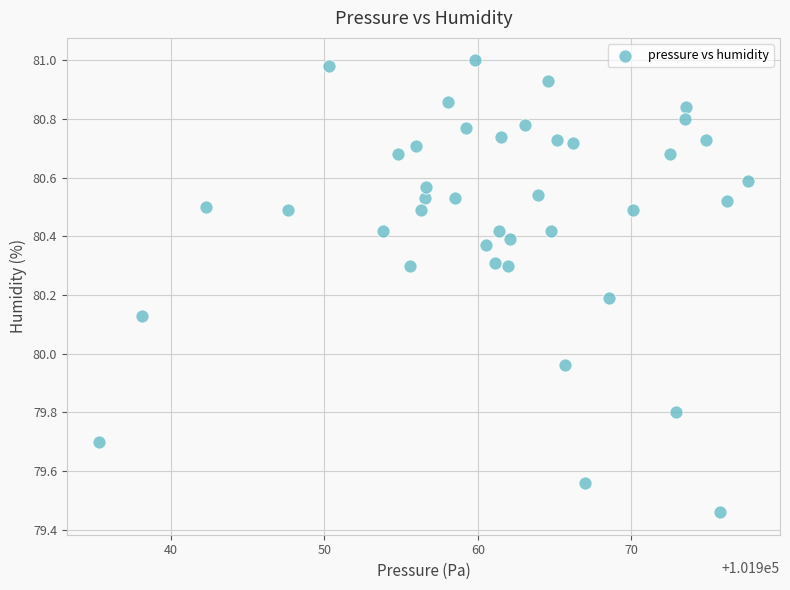

What is the range of Y values (max minus min)?

1.5